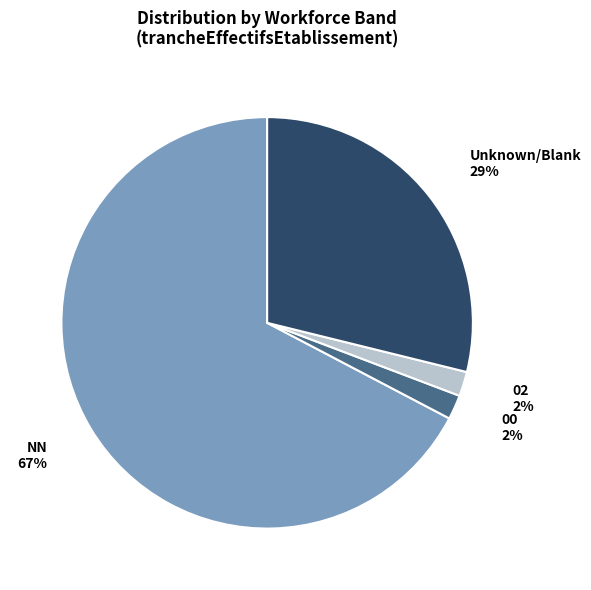

To the nearest percent, what is the difference between the largest and smallest slice percentages?

65%